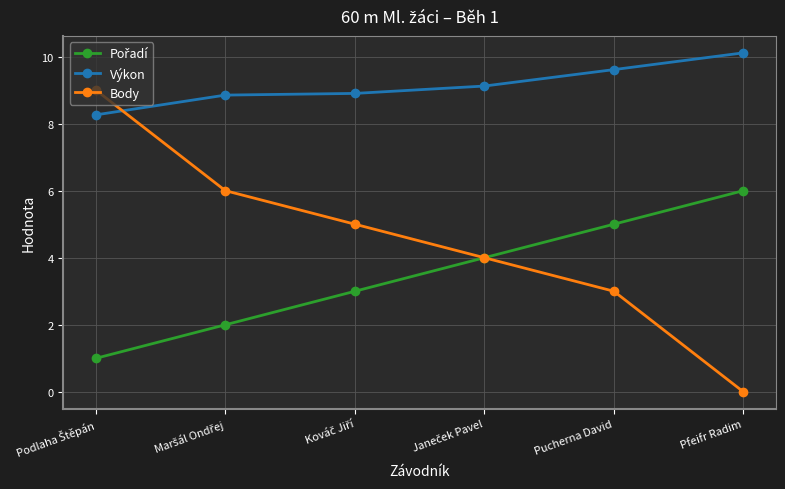

Which series has the largest range (max minus min)?

Body